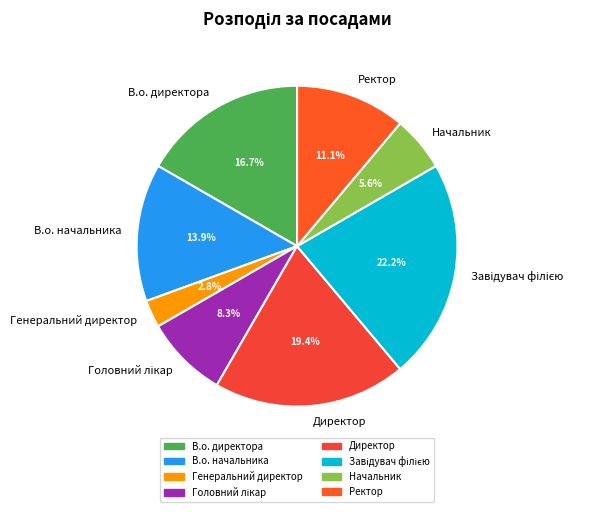

To the nearest percent, what is the average slice percentage?

12%